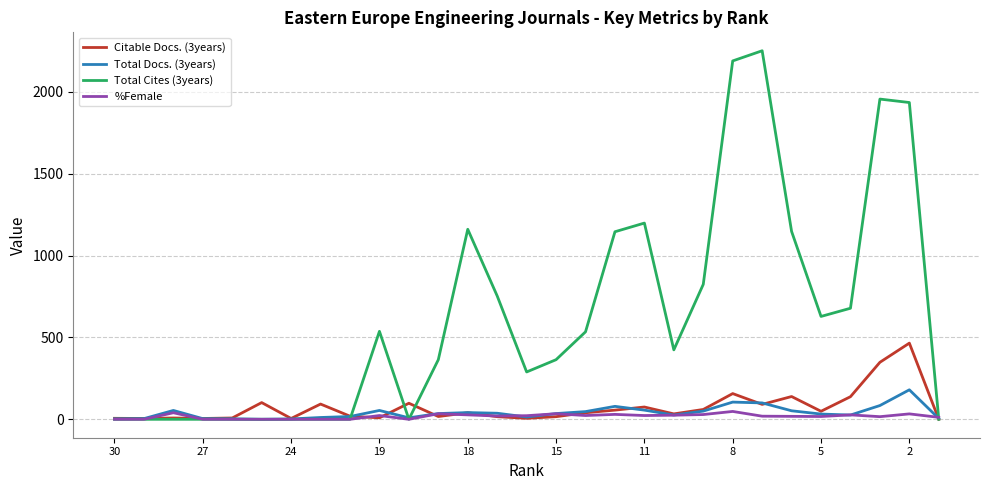

List the series in order of their peak value, highest first.

Total Cites (3years), Citable Docs. (3years), Total Docs. (3years), %Female